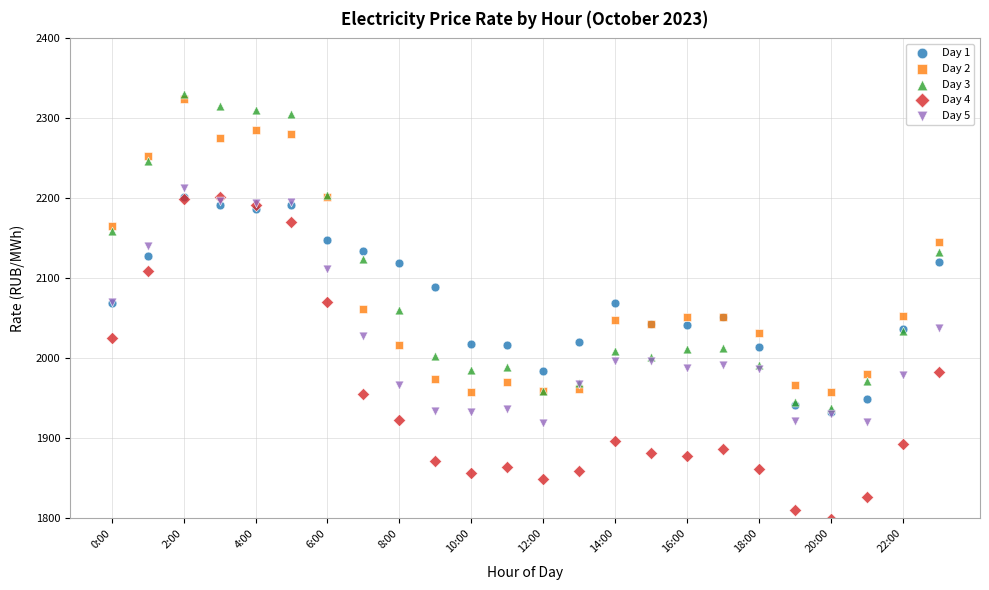

Which series contains the lowest Y value?

Day 4